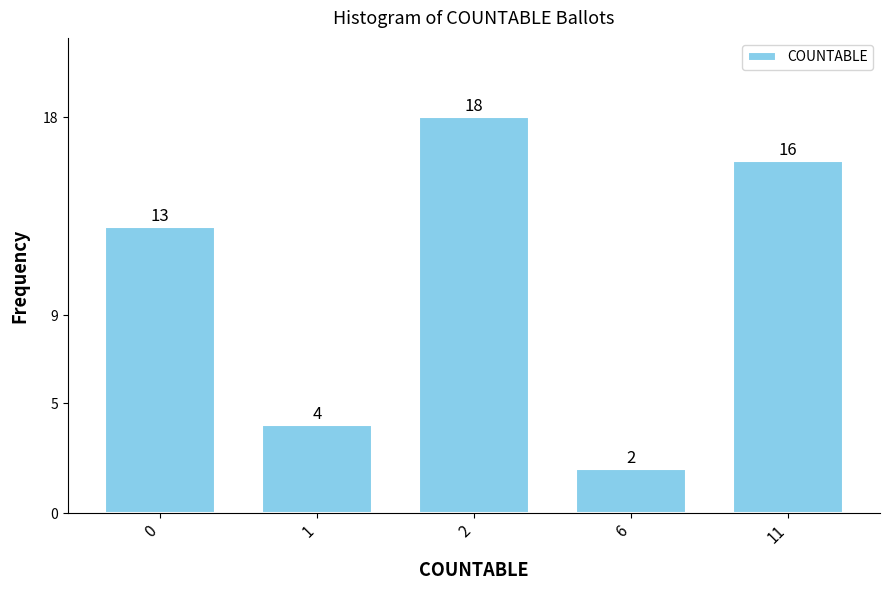

Reading left to right, what are all the values shown in this chart?

0=13	1=4	2=18	6=2	11=16